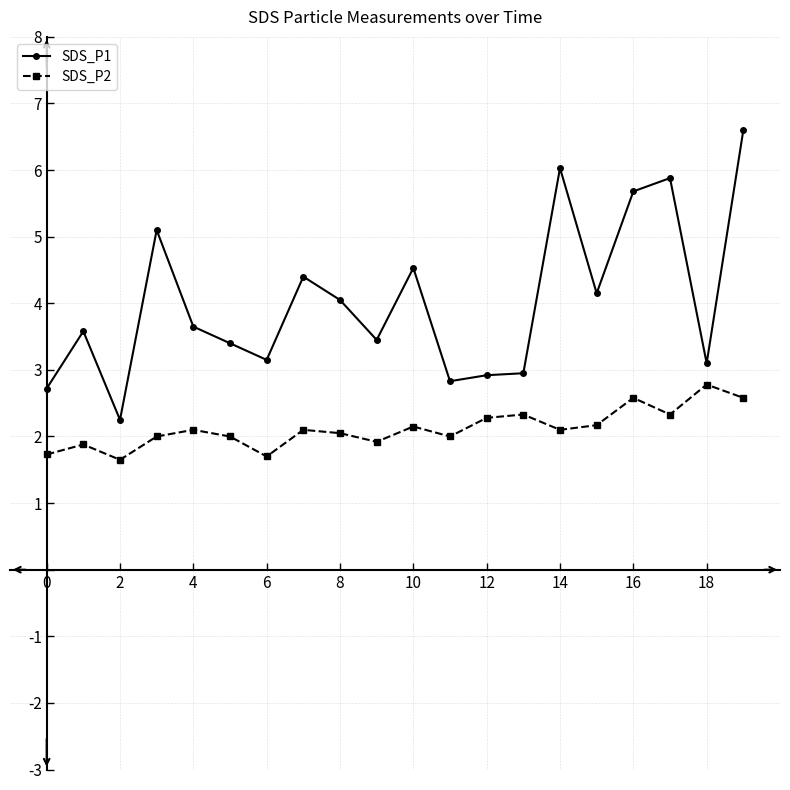

List the series in order of their peak value, lowest first.

SDS_P2, SDS_P1